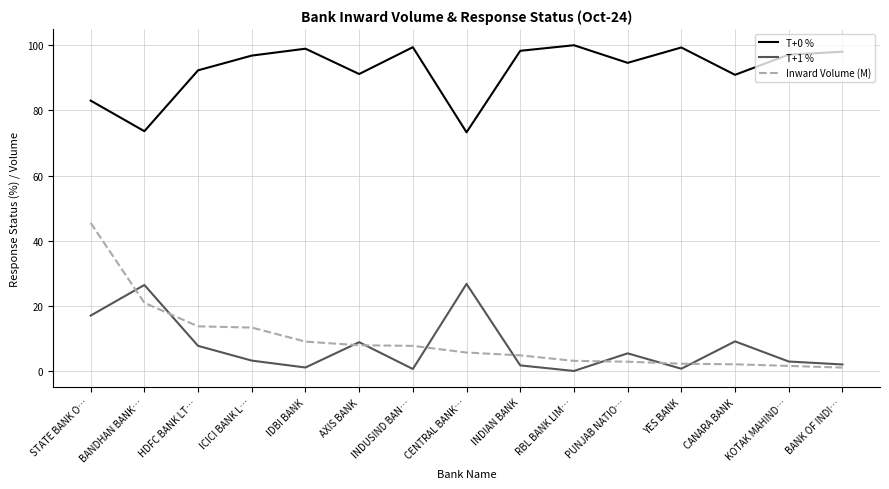

The Inward Volume (M) series shows 4.8 at INDIAN BANK. True or false?

True